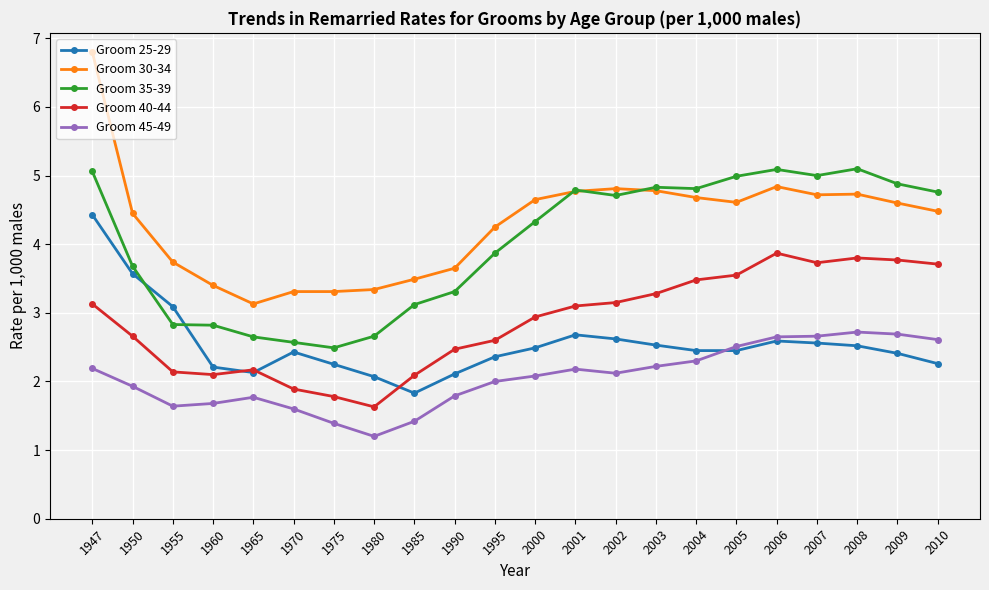

Is it true that Groom 30-34 equals 9.8 at 1947?

False